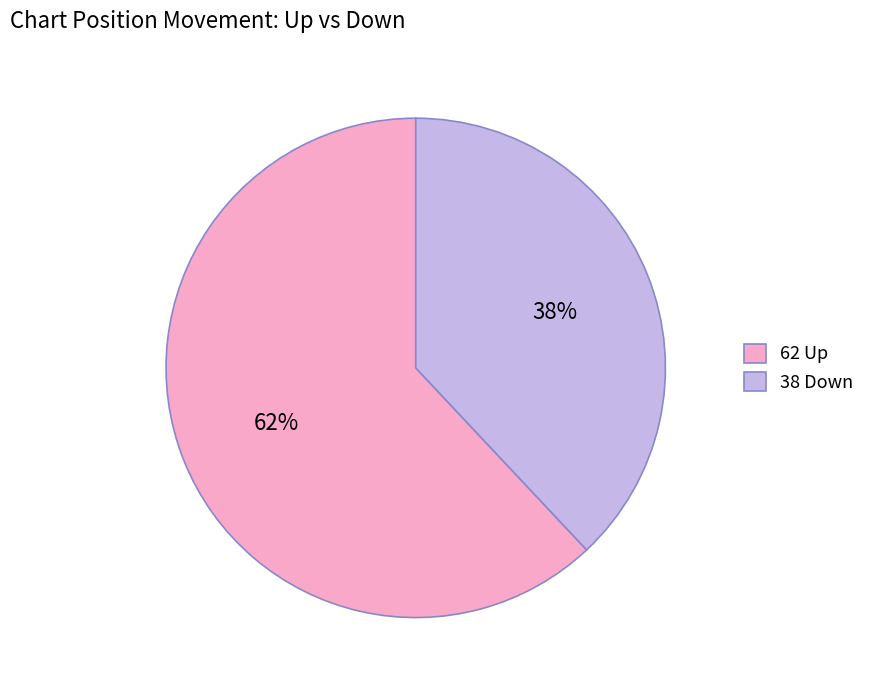

Combined, do 38 Down and 62 Up account for over 50%?

Yes